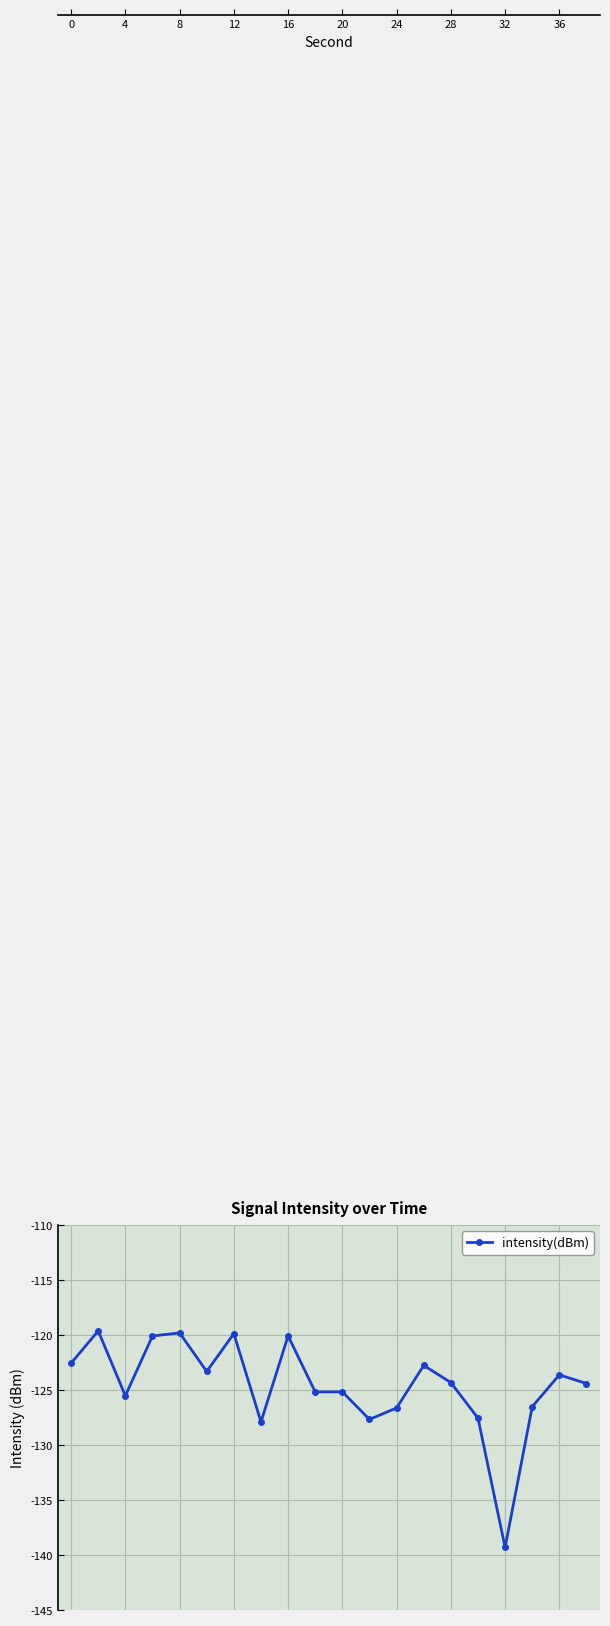

What is the minimum value shown in the chart?

-139.3